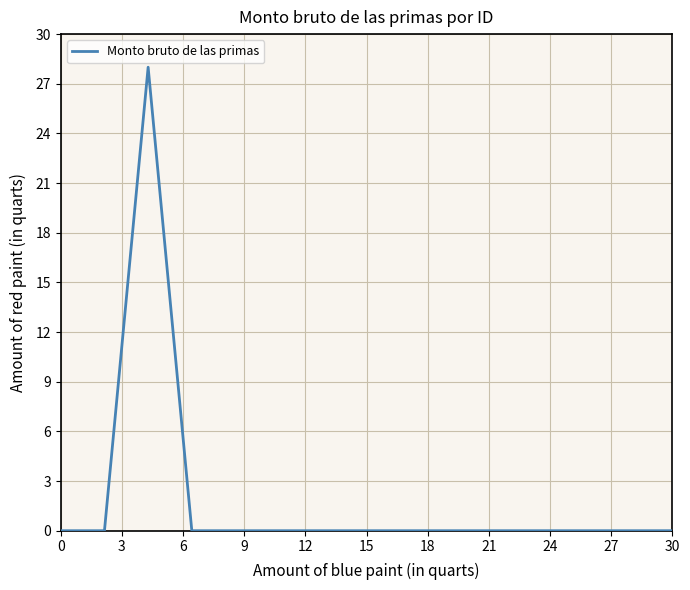

What is the sum of all values?

28